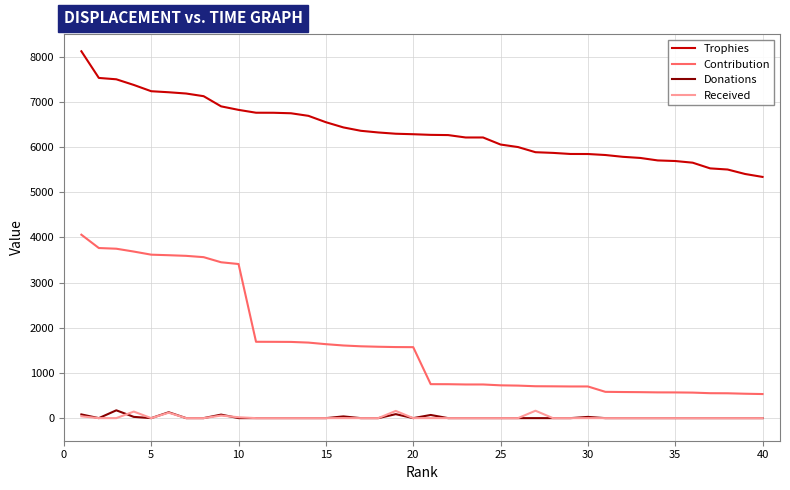

Which series has the largest range (max minus min)?

Contribution